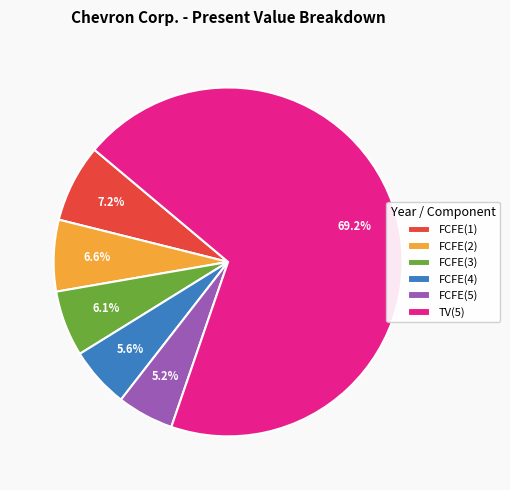

How much of the chart is everything except FCFE(5)?

94.8%